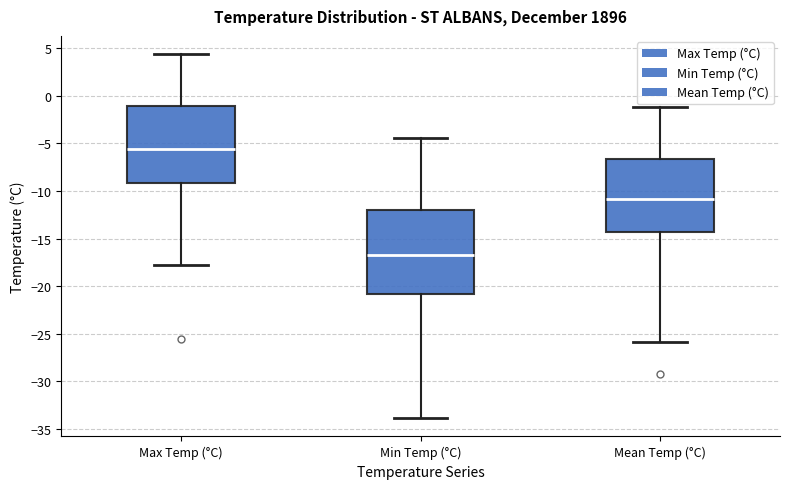

Reading left to right, transcribe this box plot: for each box, give where its median line is, the range the box spans, and where its two whiskers end, as read against the y-axis. The values are not printed on the chart, so give them approximately, as read against the axis.

Max Temp (°C): median -5.5, box -9.0 to -1.0, whiskers -18.0 to 4.5
Min Temp (°C): median -16.5, box -21.0 to -12.0, whiskers -34.0 to -4.5
Mean Temp (°C): median -11.0, box -14.5 to -6.5, whiskers -26.0 to -1.0